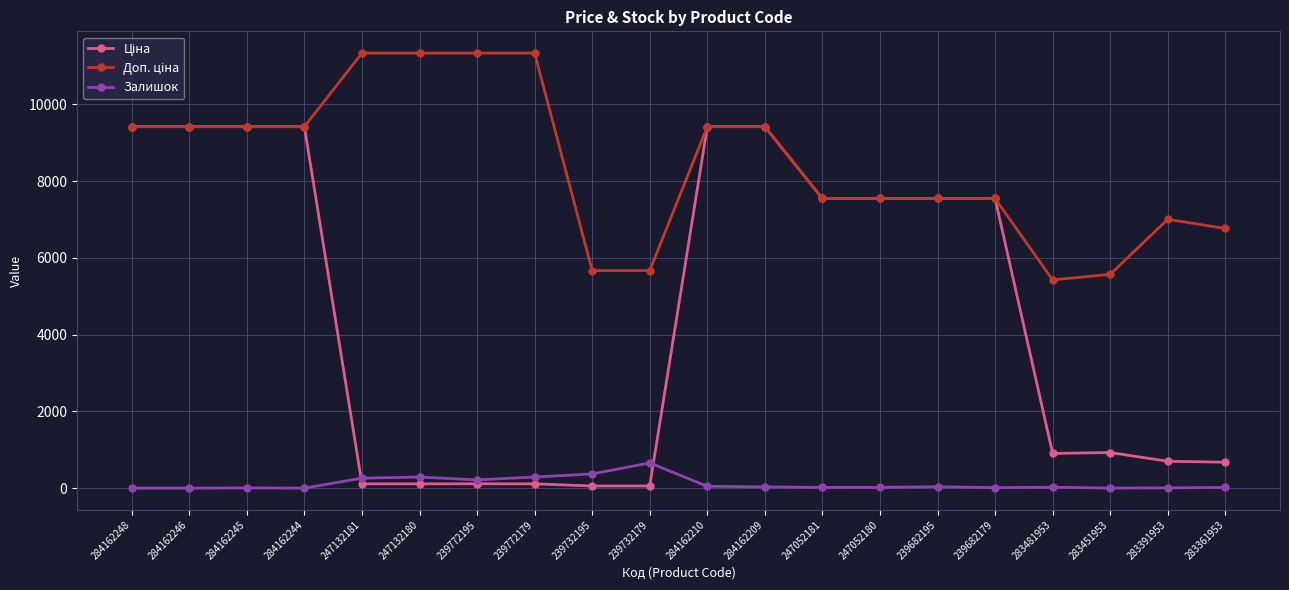

What is the maximum value shown in the chart?

11334.0